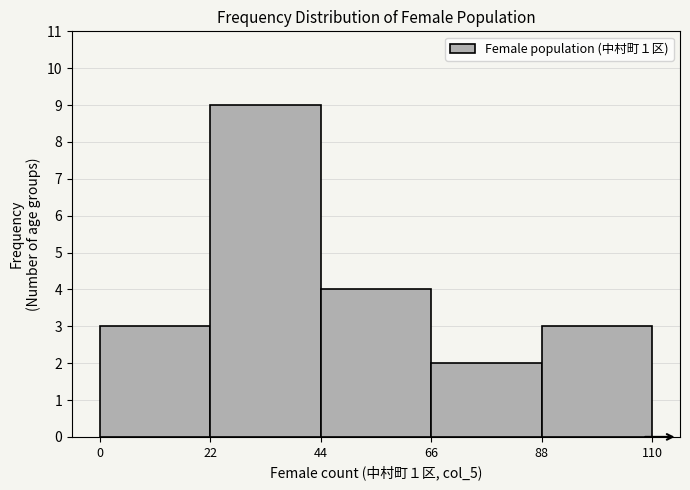

Which range on the x-axis has the tallest bar?

22 to 44